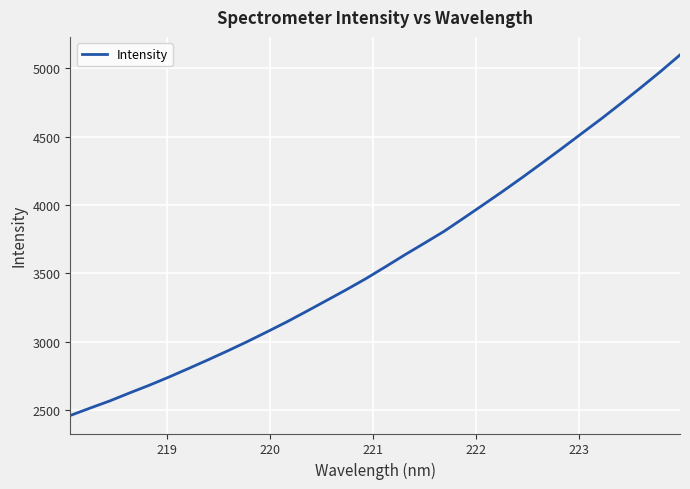

What is the minimum value shown in the chart?

2462.7